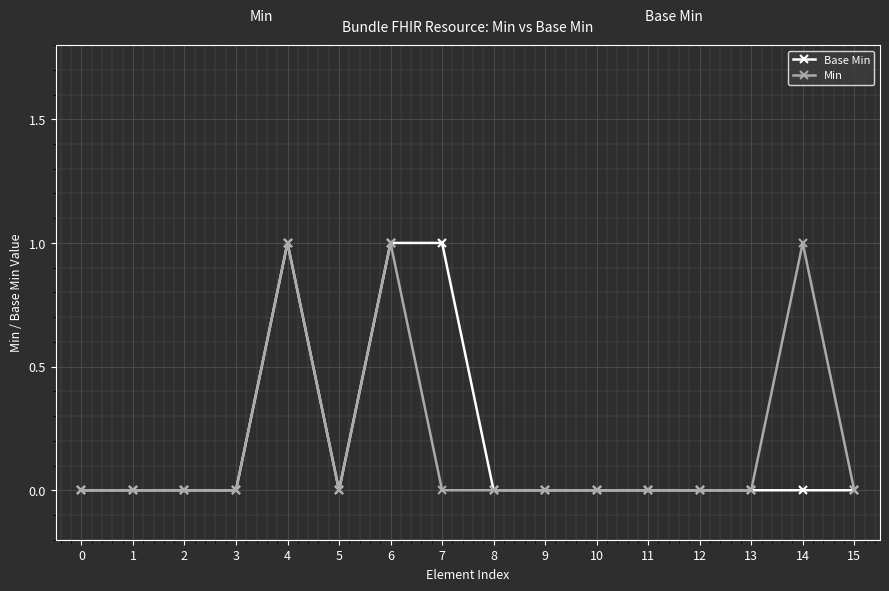

The Base Min series shows 0 at 14. True or false?

True